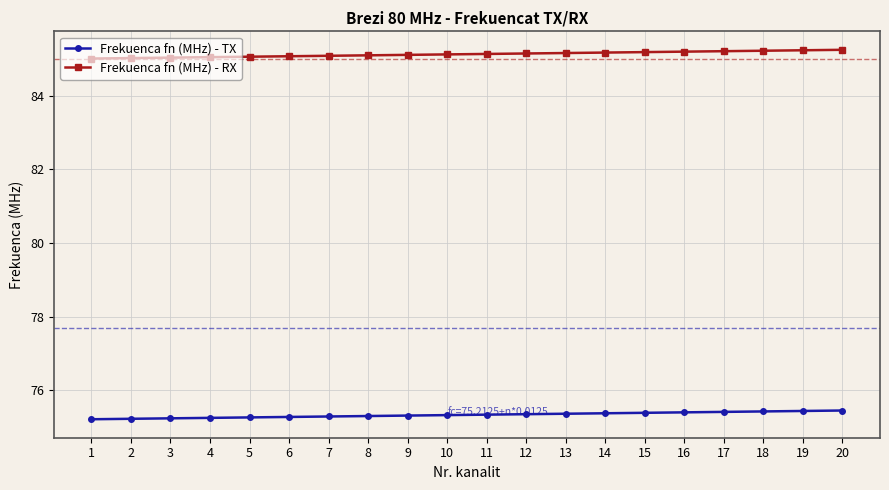

What is the lowest value of the Frekuenca fn (MHz) - TX series?

75.2